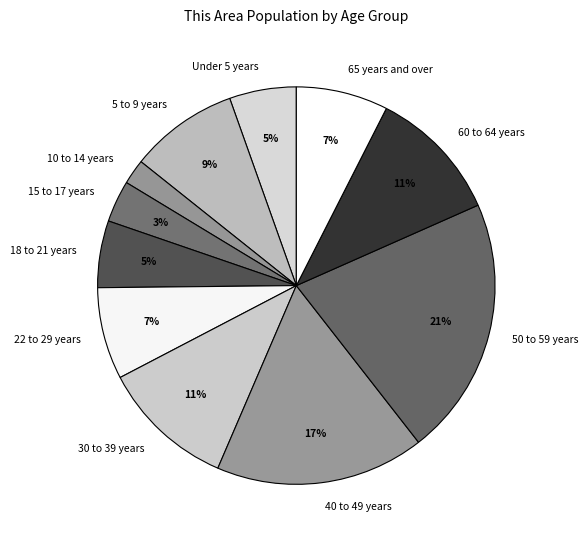

To the nearest percent, what is the average slice percentage?

9%